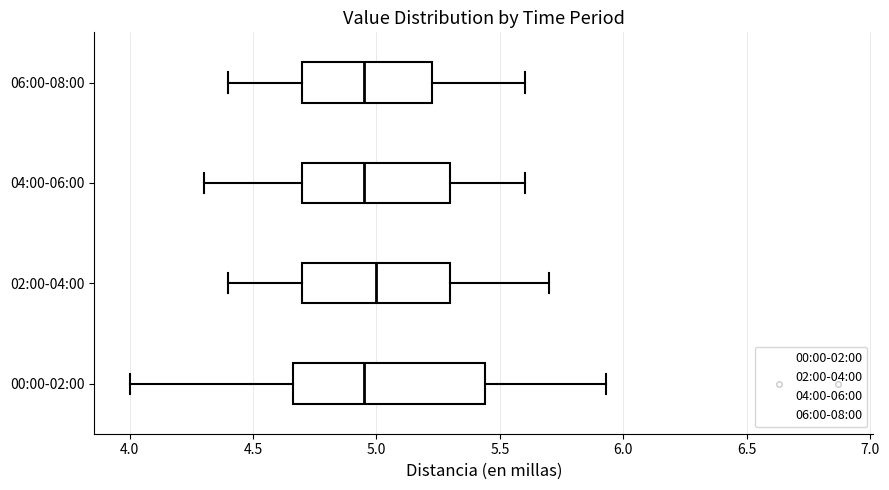

Which box is the widest, from its left edge to its right edge?

00:00-02:00